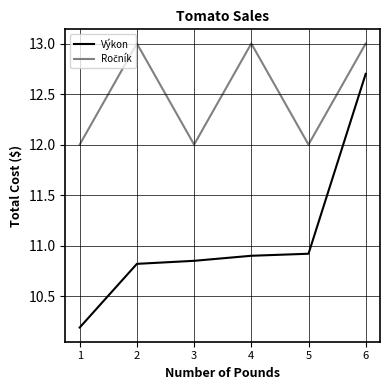

What is the difference between the highest and lowest values at 1?

1.8